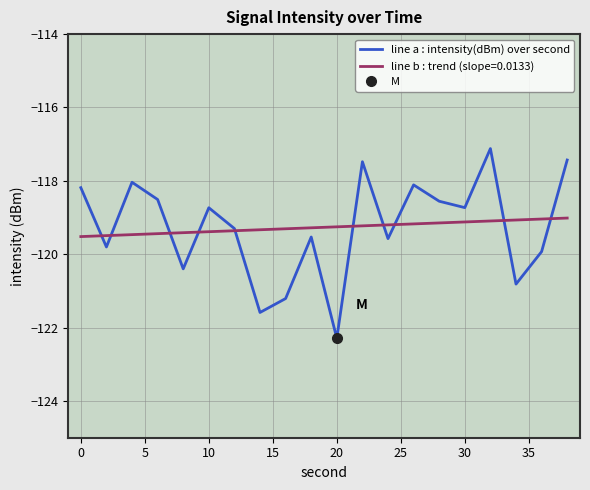

Is this an area chart (filled region under the line)?

No